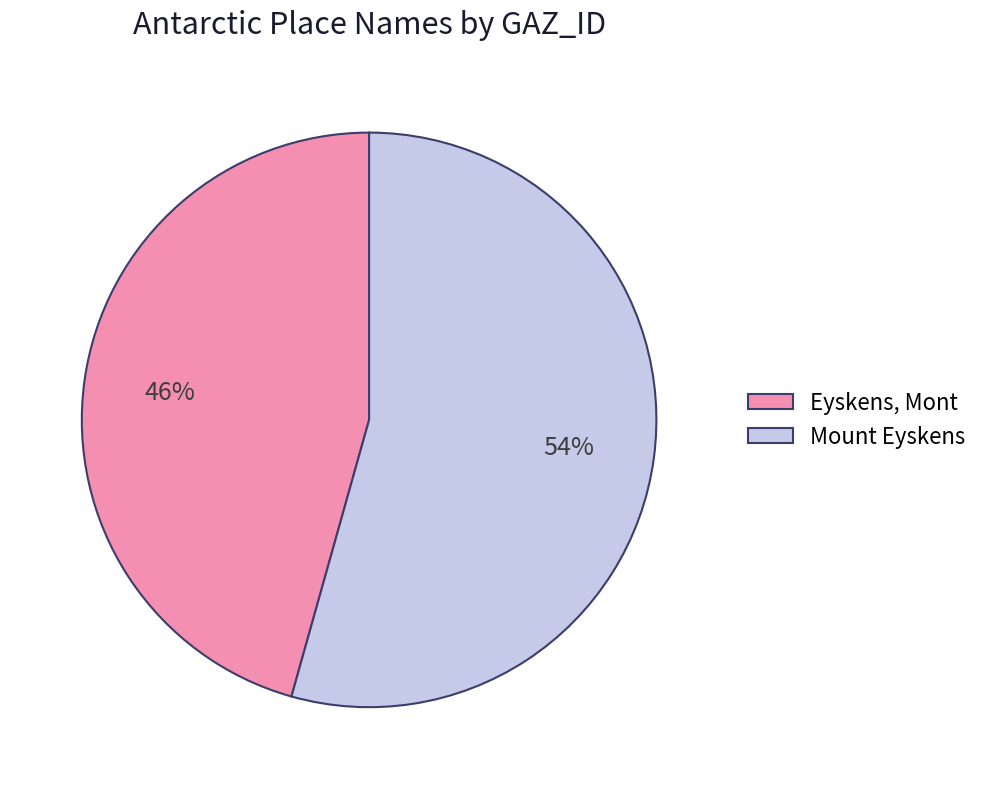

Rank the categories by value from highest to lowest.

Mount Eyskens, Eyskens, Mont